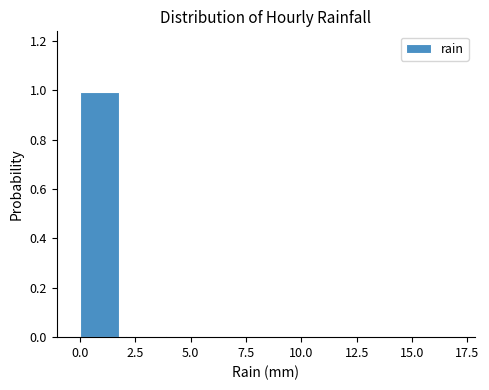

Reading left to right, transcribe this chart: for each bar, give the range it covers on the x-axis and its height. Neither the bar edges nor the heights are printed on the chart, so give them approximately, as read against the axes.

0.0 to 2.1: 1
2.1 to 4.2: under 0.02
4.2 to 6.3: under 0.02
6.3 to 8.4: under 0.02
8.4 to 10.5: 0
10.5 to 12.6: 0
12.6 to 14.7: 0
14.7 to 16.8: under 0.02